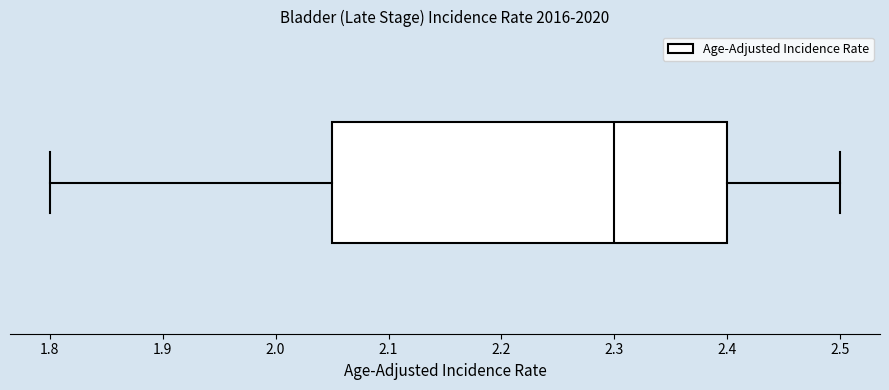

Where is the left edge of the box on the x-axis? The values are not printed on the chart, so give them approximately, as read against the axis.

2.05